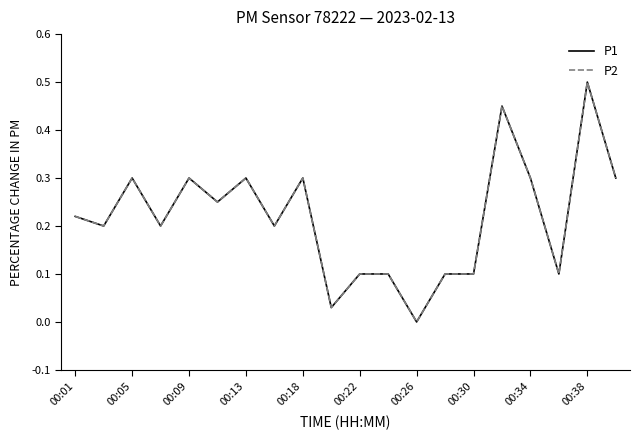

True or false: P1 and P2 cross at least once.

False